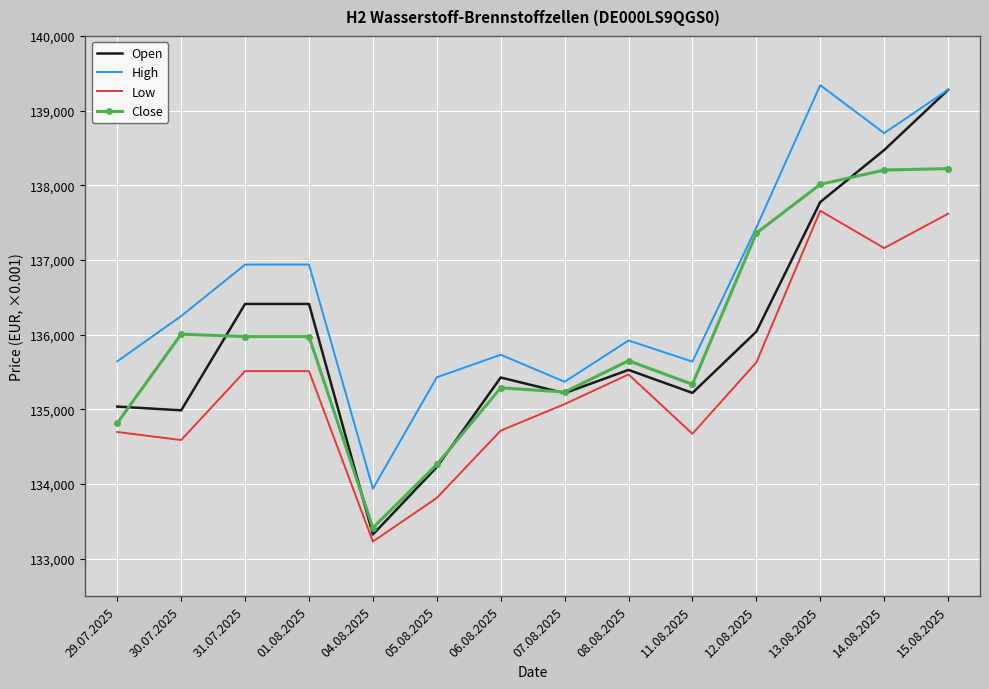

Which category has the lowest value in the High series?

04.08.2025